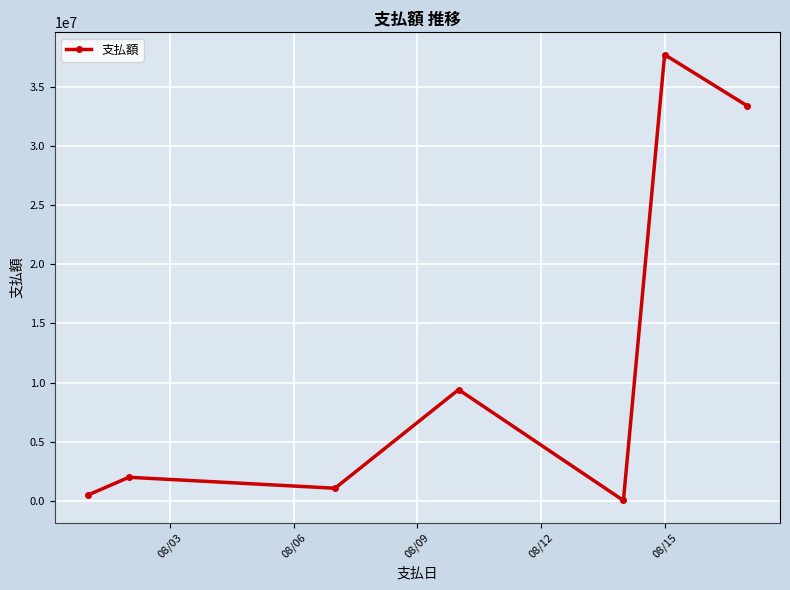

How many data points does each series have?

7